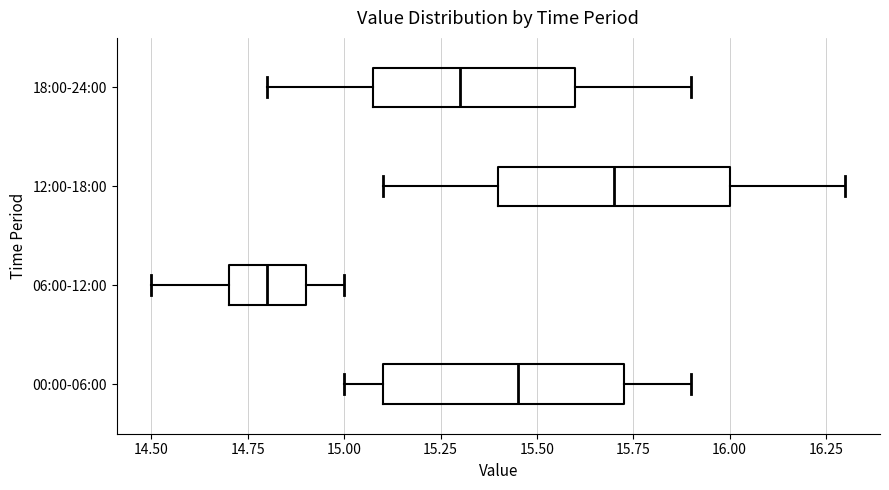

Reading bottom to top, read every box against the x-axis: the position of its median line, the range the box covers, and the ends of its whiskers. The values are not printed on the chart, so give them approximately, as read against the axis.

00:00-06:00: median 15.45, box 15.10 to 15.75, whiskers 15.00 to 15.90
06:00-12:00: median 14.80, box 14.70 to 14.90, whiskers 14.50 to 15.00
12:00-18:00: median 15.70, box 15.40 to 16.00, whiskers 15.10 to 16.30
18:00-24:00: median 15.30, box 15.10 to 15.60, whiskers 14.80 to 15.90